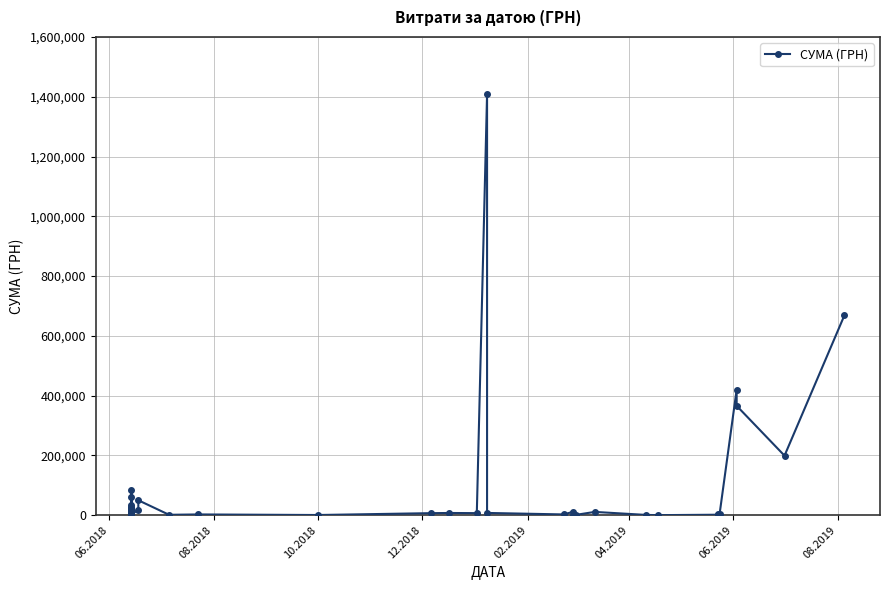

What is the difference between the maximum and minimum values?

1407786.2